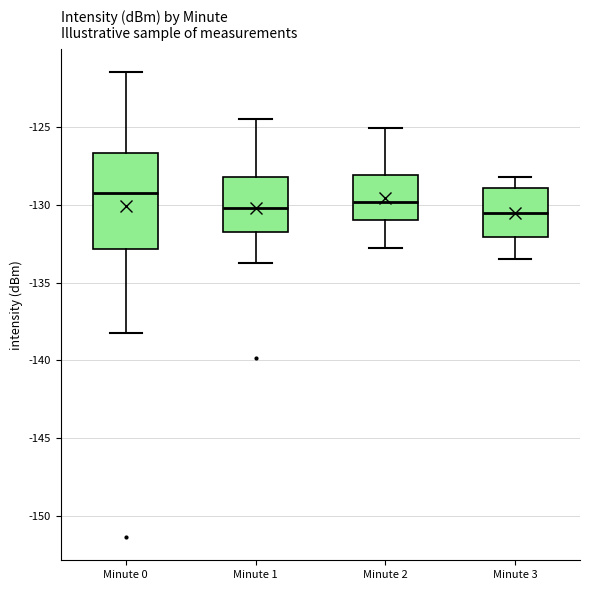

Reading left to right, transcribe this box plot: for each box, give where its median line is, the range the box spans, and where its two whiskers end, as read against the y-axis. The values are not printed on the chart, so give them approximately, as read against the axis.

Minute 0: median -129.5, box -133.0 to -126.5, whiskers -138.0 to -121.5
Minute 1: median -130.0, box -131.5 to -128.0, whiskers -133.5 to -124.5
Minute 2: median -130.0, box -131.0 to -128.0, whiskers -133.0 to -125.0
Minute 3: median -130.5, box -132.0 to -129.0, whiskers -133.5 to -128.0